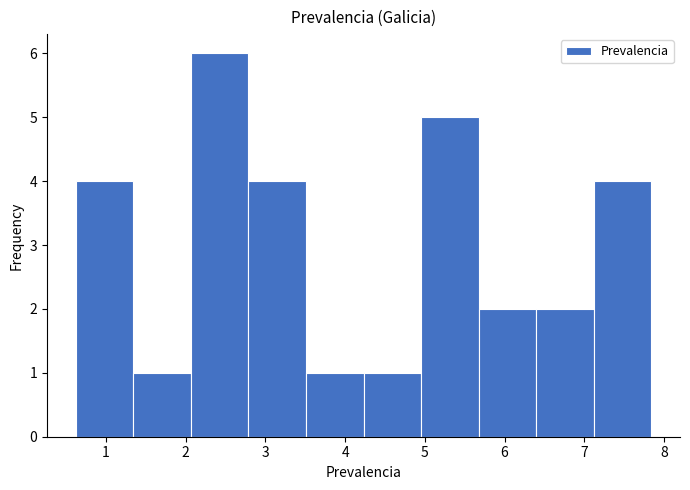

Which range on the x-axis has the tallest bar?

2.1 to 2.8